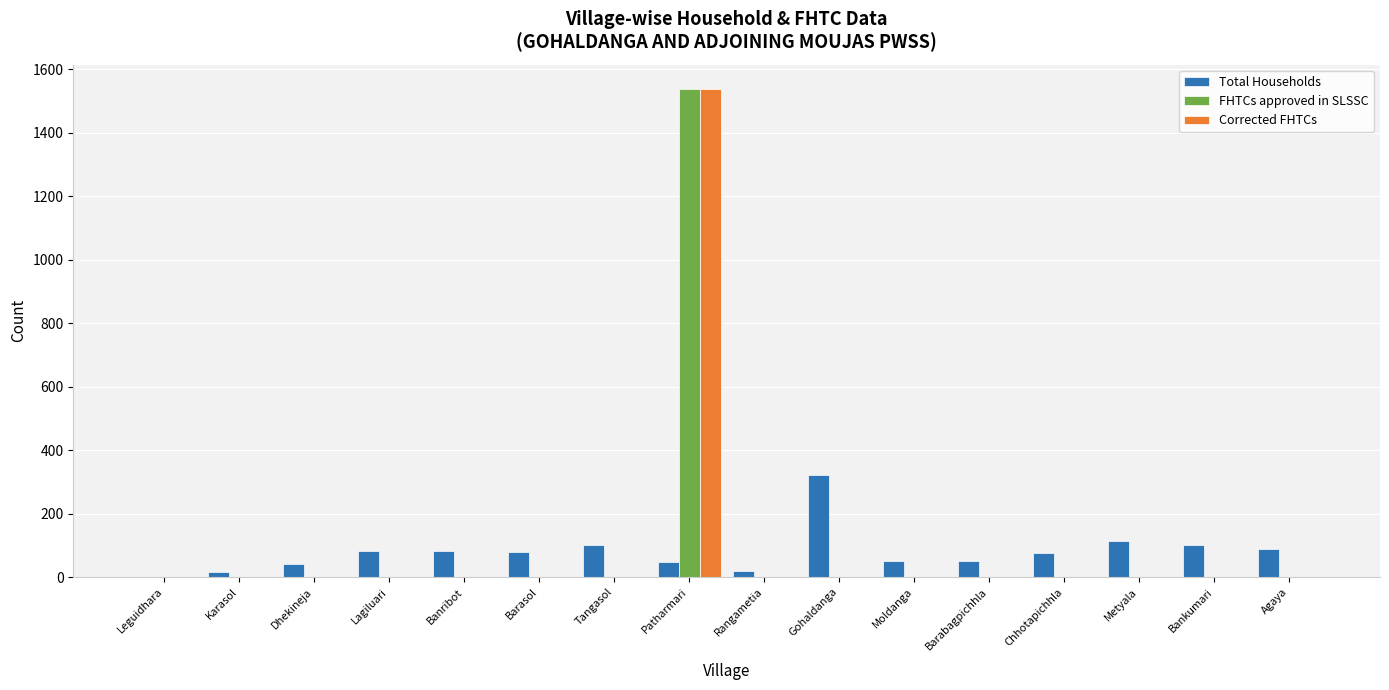

The value of FHTCs approved in SLSSC at Metyala is 0. True or false?

True